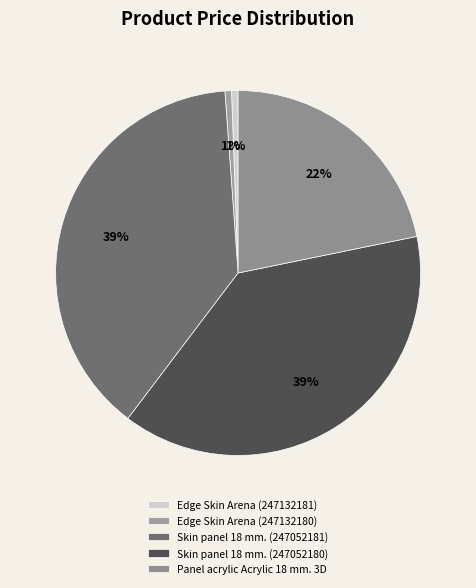

To the nearest percent, what is the difference between the largest and smallest slice percentages?

38%